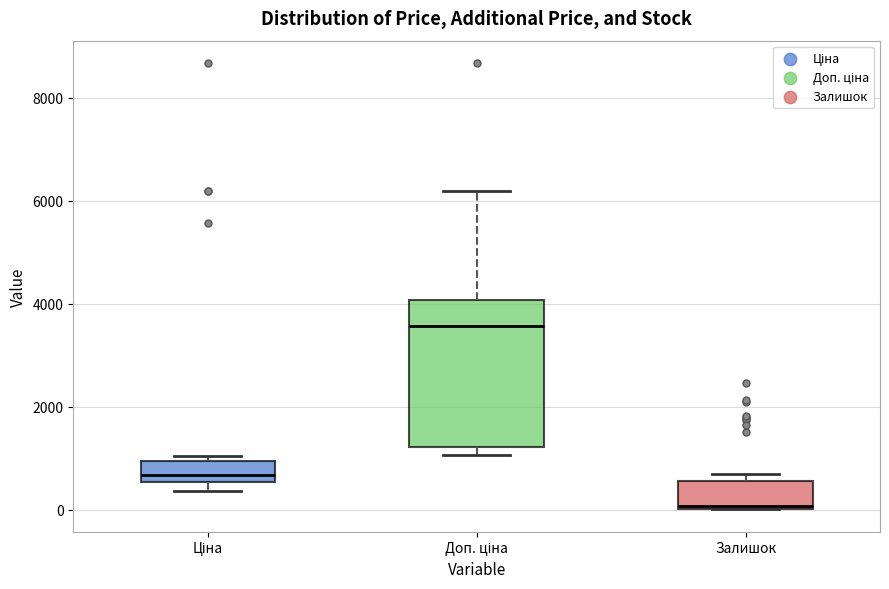

Which box is the tallest, from its lower edge to its upper edge?

Доп. ціна